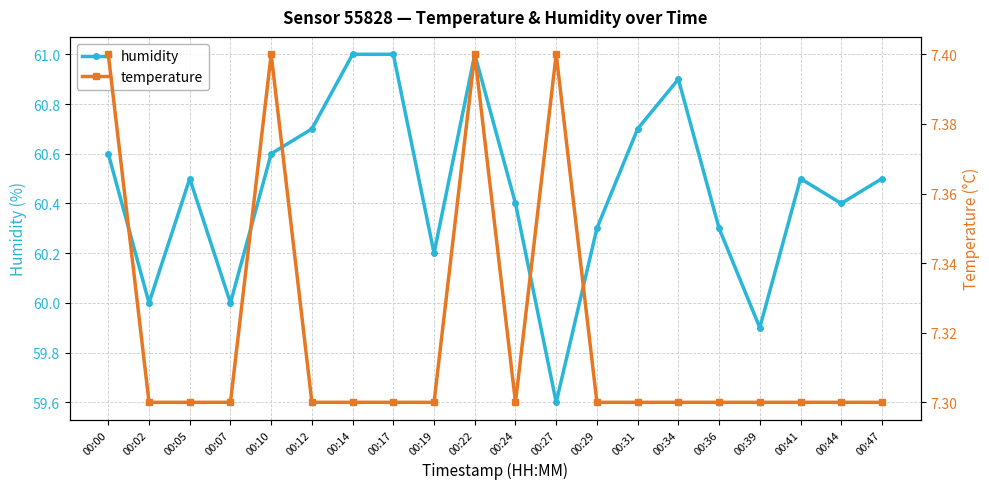

What are all the series names shown in the legend?

humidity, temperature